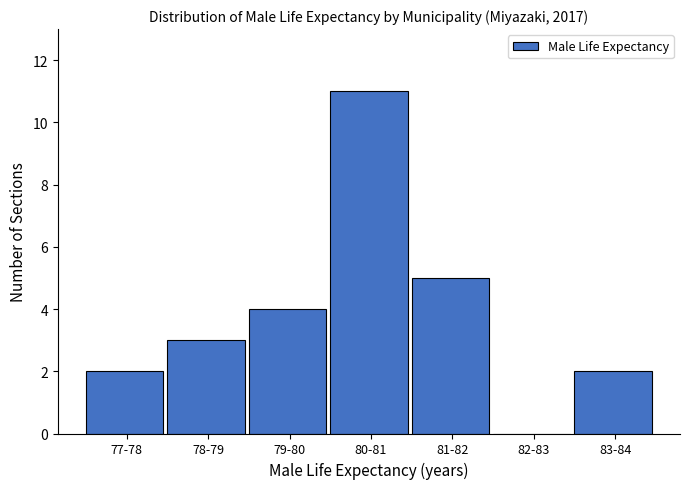

Reading left to right, what are all the values shown in this chart?

77-78=2	78-79=3	79-80=4	80-81=11	81-82=5	82-83=0	83-84=2